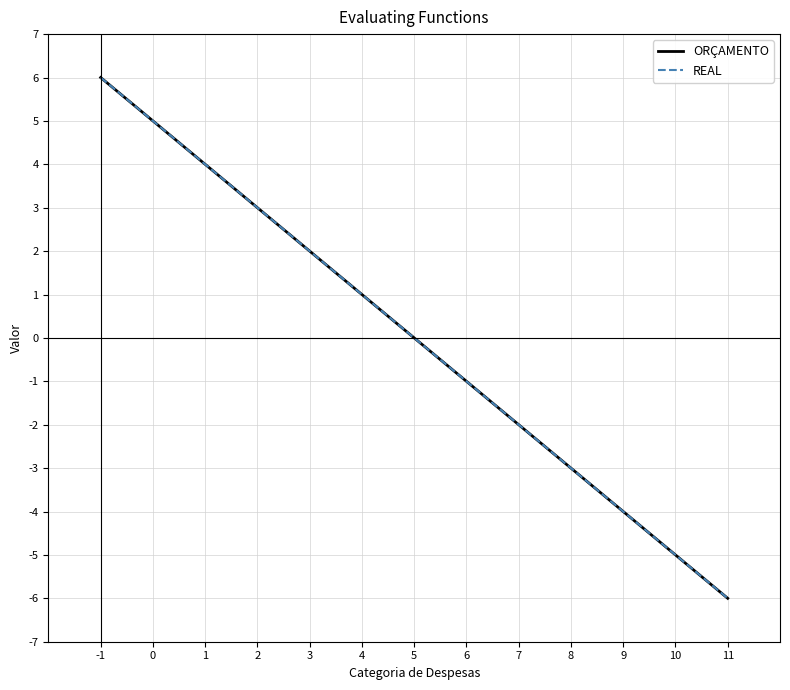

Is this an area chart (filled region under the line)?

No